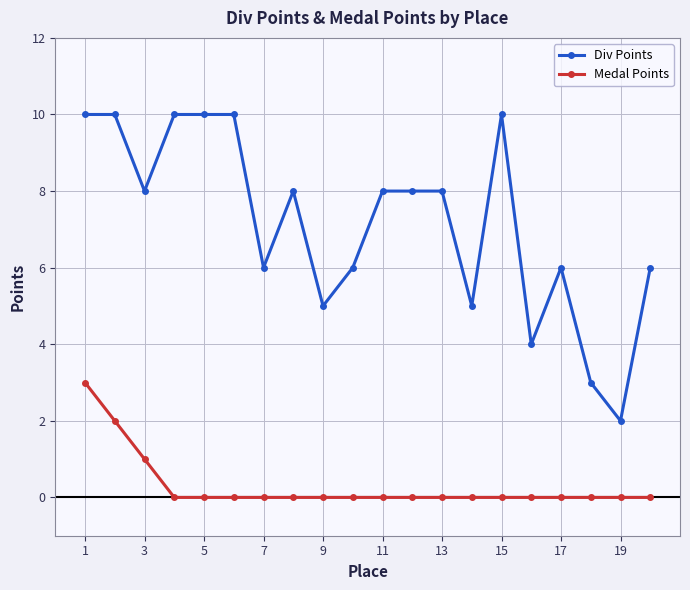

True or false: Div Points has more than 1 interior local peaks.

True